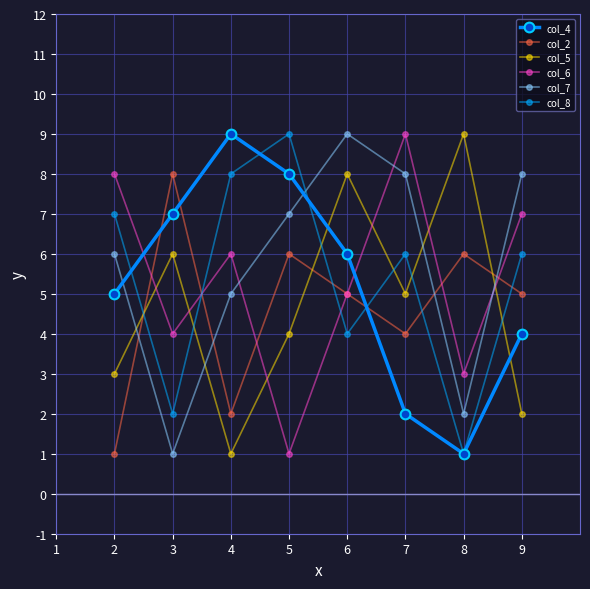

Which has a higher value, 8 or 5?

5